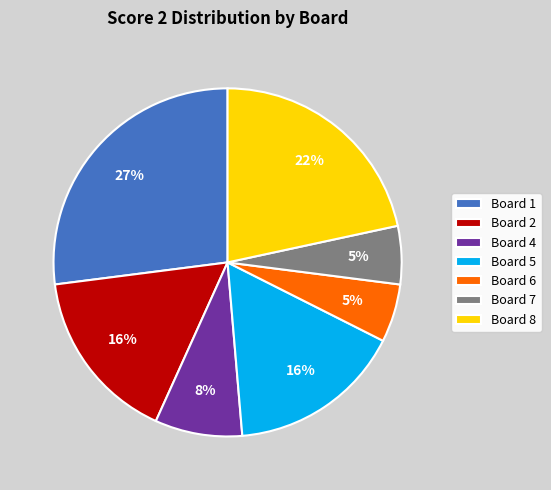

Is Board 2 the majority of the pie?

No